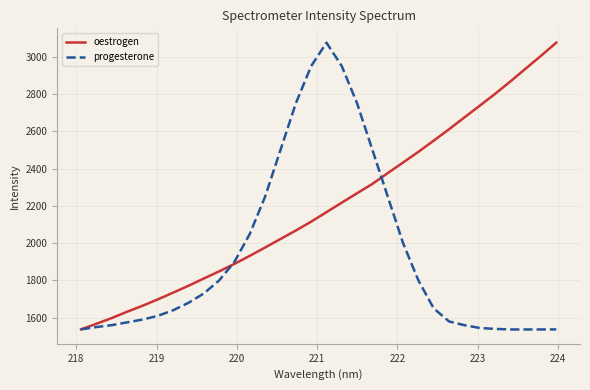

How many categories are shown in the chart?

32